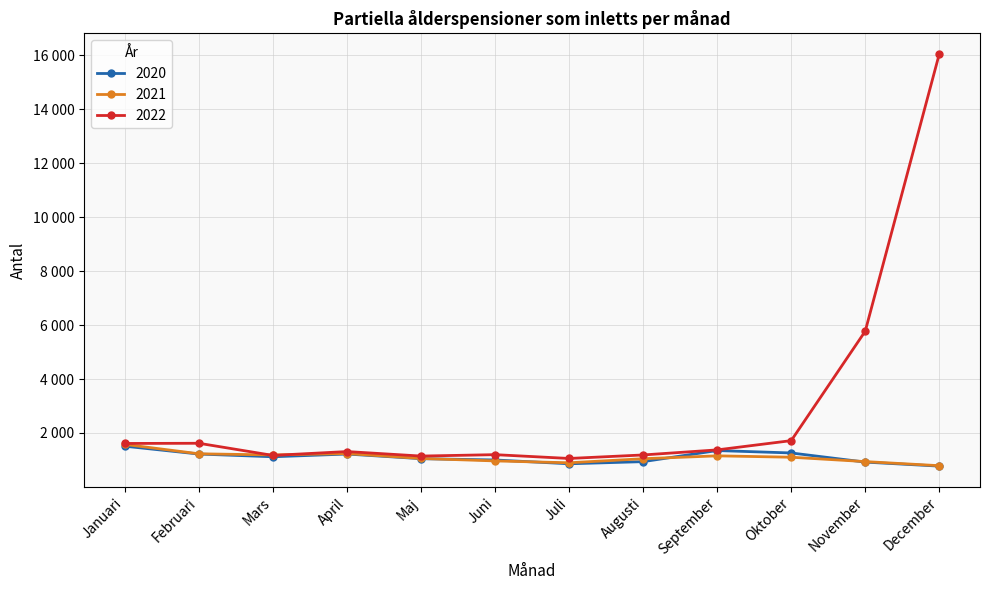

What position from the right is Februari?

11